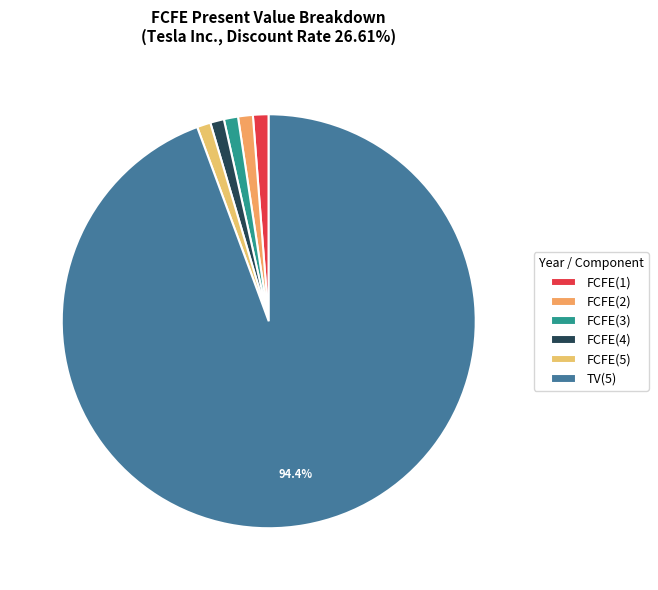

Which slice is the smallest?

FCFE(5)